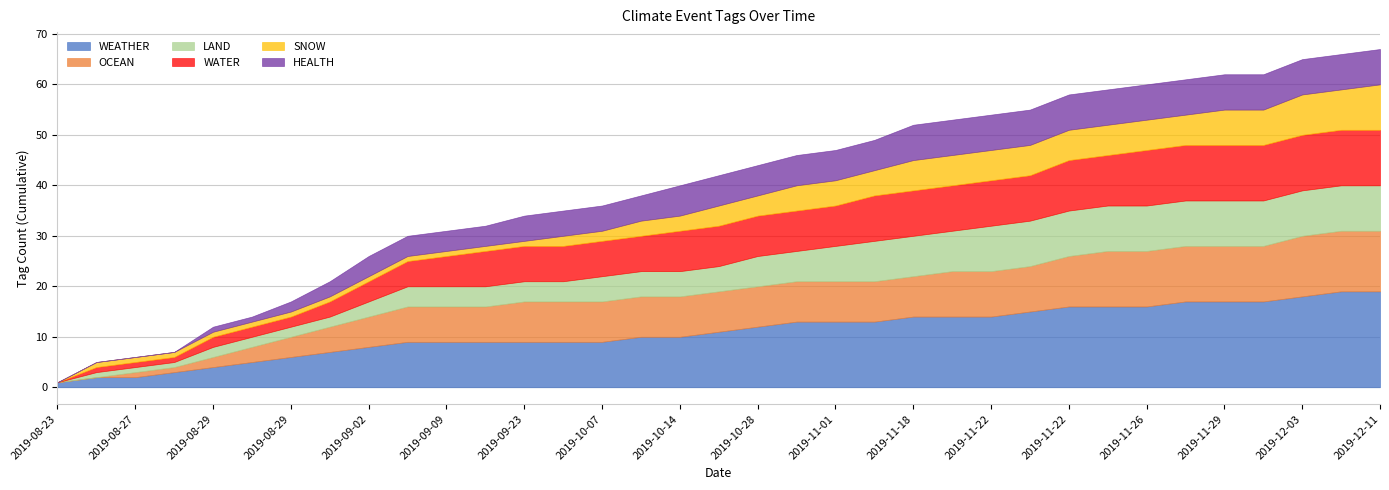

Does the chart have visible grid lines?

Yes